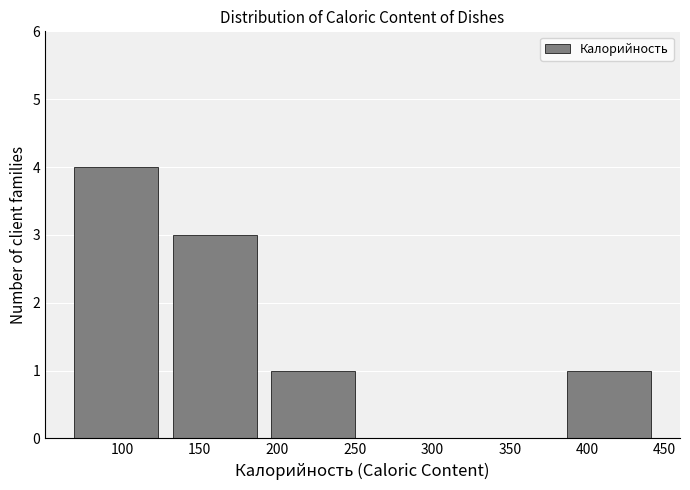

Reading left to right, transcribe this chart: for each bar, give the range it covers on the x-axis and its height. Neither the bar edges nor the heights are printed on the chart, so give them approximately, as read against the axes.

65 to 130: 4
130 to 190: 3
190 to 255: 1
255 to 320: 0
320 to 380: 0
380 to 445: 1